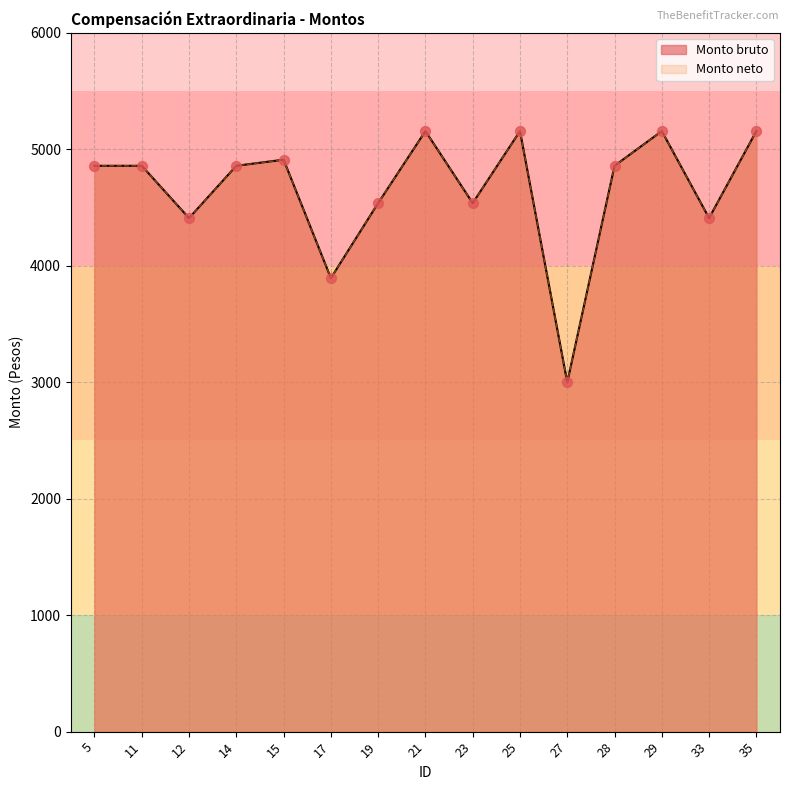

At how many categories does at least one series exceed 3939?

13